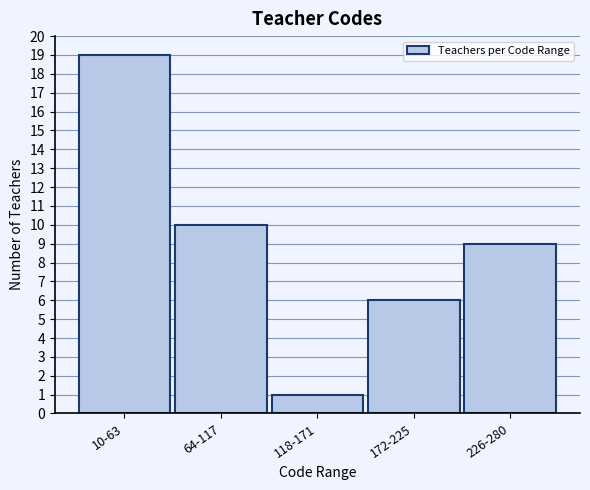

Reading right to left, transcribe all the data shown in this chart.

9	6	1	10	19